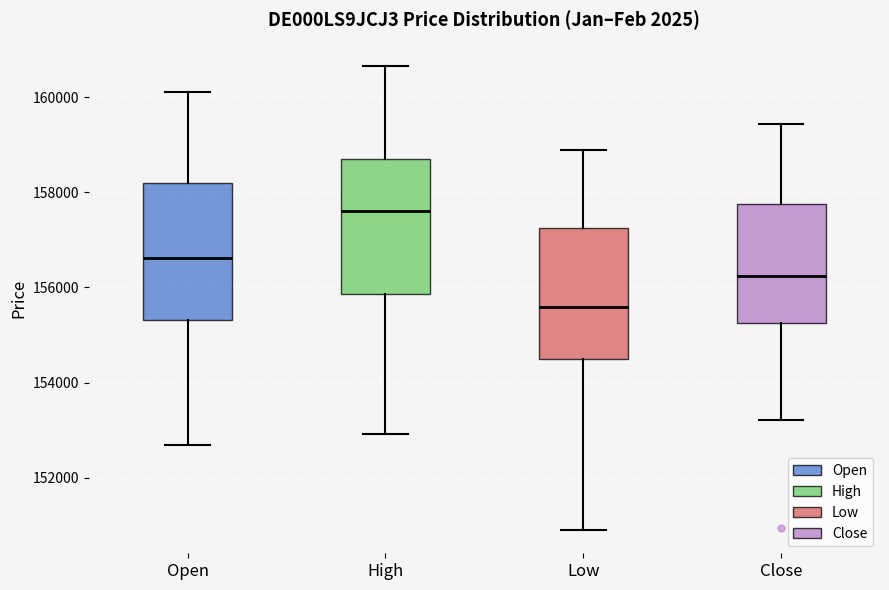

Reading left to right, transcribe this box plot: for each box, give where its median line is, the range the box spans, and where its two whiskers end, as read against the y-axis. The values are not printed on the chart, so give them approximately, as read against the axis.

Open: median 156600, box 155400 to 158200, whiskers 152600 to 160000
High: median 157600, box 155800 to 158800, whiskers 153000 to 160600
Low: median 155600, box 154600 to 157200, whiskers 151000 to 158800
Close: median 156200, box 155200 to 157800, whiskers 153200 to 159400